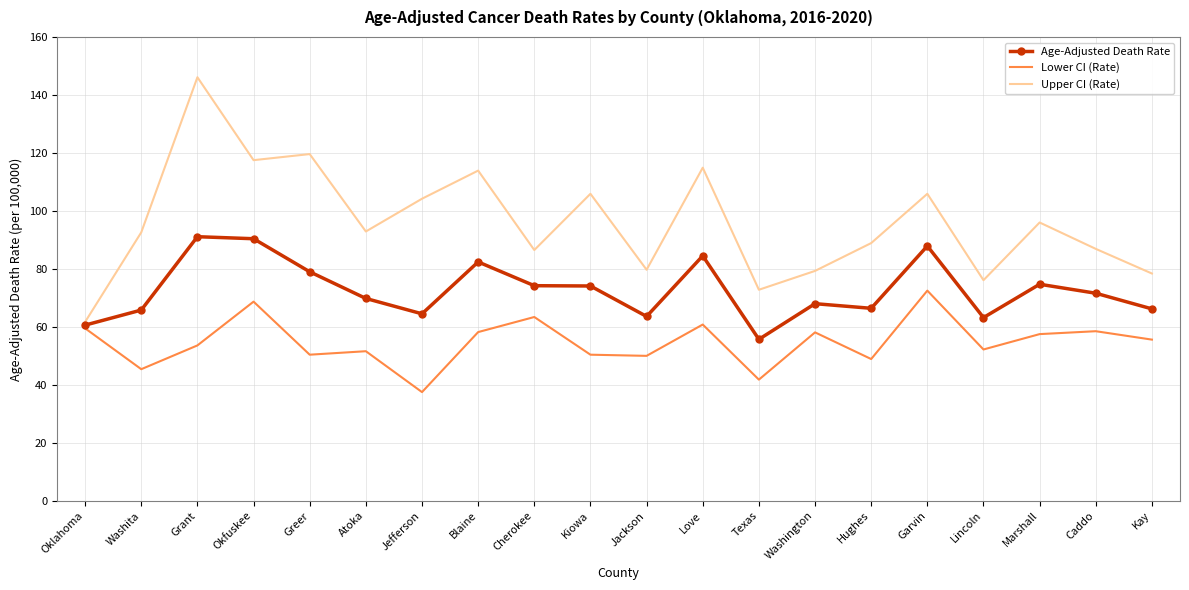

What is the spread (max minus min) of values at Washita?

47.2